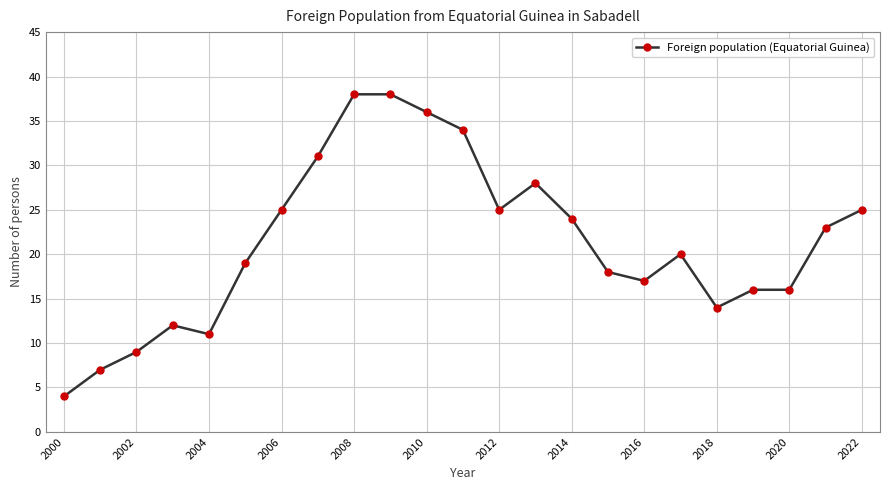

What is the value of the 22nd point from the left?

23